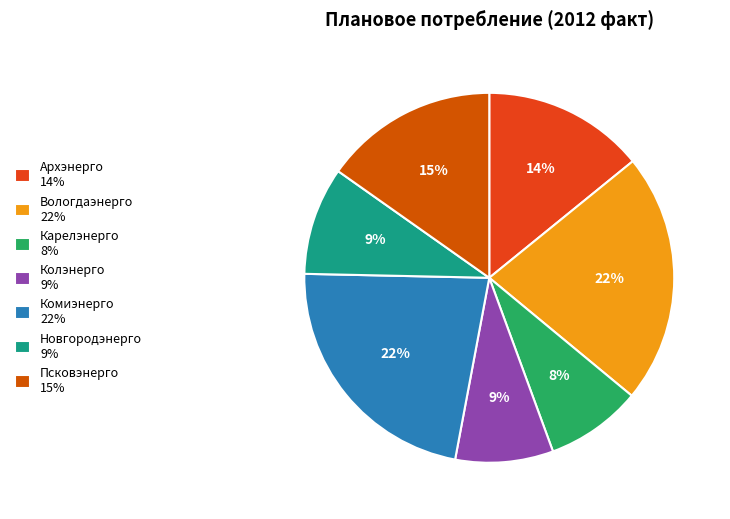

The Комиэнерго slice represents 31% of the pie. True or false?

False